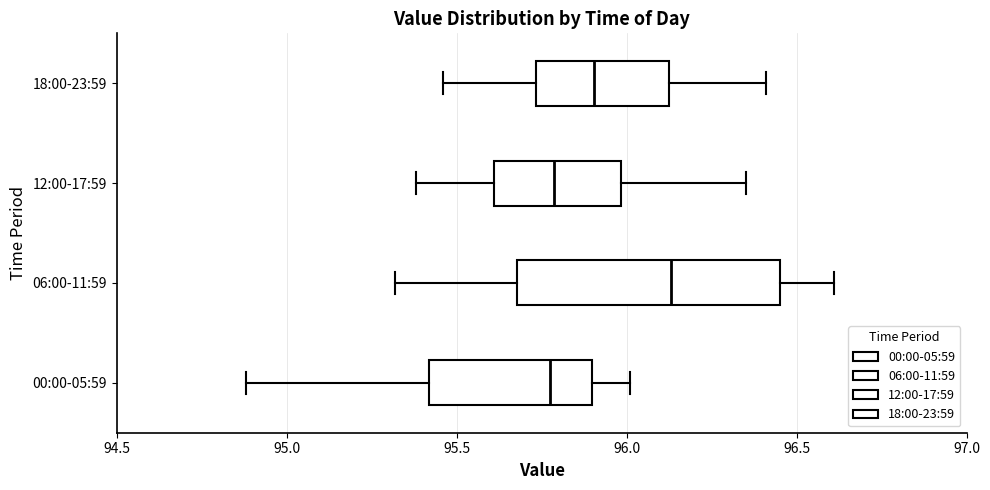

Which box is the widest, from its left edge to its right edge?

06:00-11:59